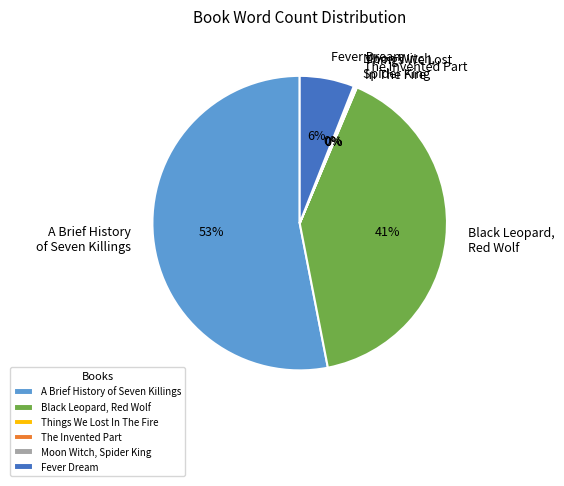

To the nearest percent, what portion does A Brief History of Seven Killings represent?

53%